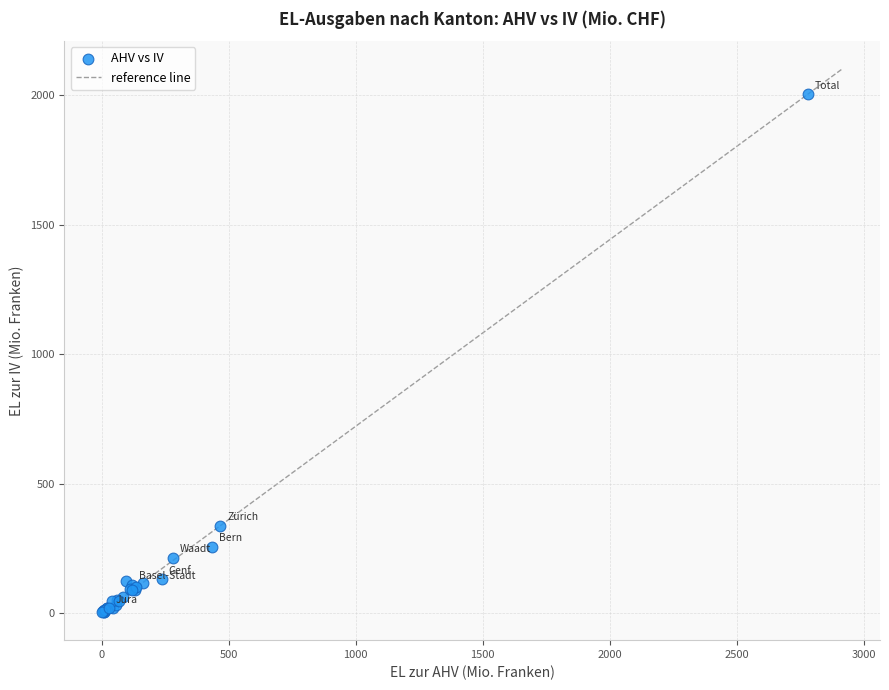

What Y value in the scatter plot is closest to 1003?

336.3